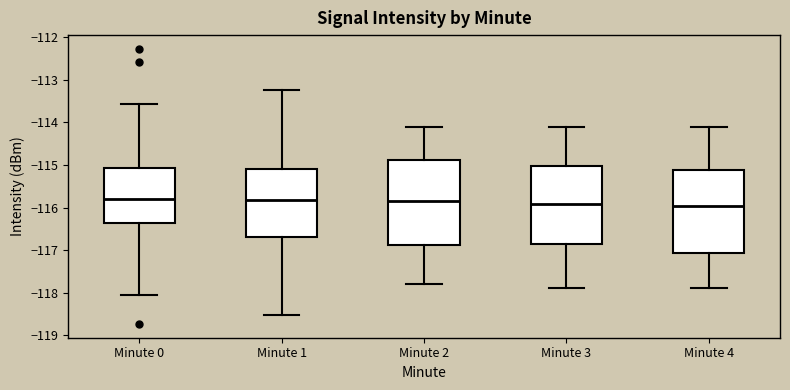

Reading left to right, read every box against the y-axis: the position of its median line, the range the box covers, and the ends of its whiskers. The values are not printed on the chart, so give them approximately, as read against the axis.

Minute 0: median -115.8, box -116.4 to -115.1, whiskers -118.1 to -113.6
Minute 1: median -115.8, box -116.7 to -115.1, whiskers -118.5 to -113.2
Minute 2: median -115.8, box -116.9 to -114.9, whiskers -117.8 to -114.1
Minute 3: median -115.9, box -116.9 to -115.0, whiskers -117.9 to -114.1
Minute 4: median -116.0, box -117.1 to -115.1, whiskers -117.9 to -114.1